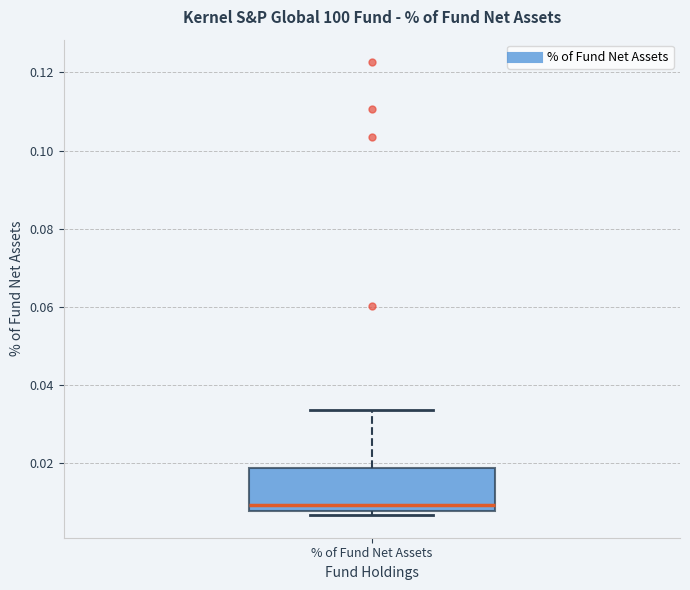

Transcribe this box plot: give where the median line is, the range the box spans, and where the two whiskers end, as read against the y-axis. The values are not printed on the chart, so give them approximately, as read against the axis.

median 0.010, box 0.008 to 0.018, whiskers 0.006 to 0.034